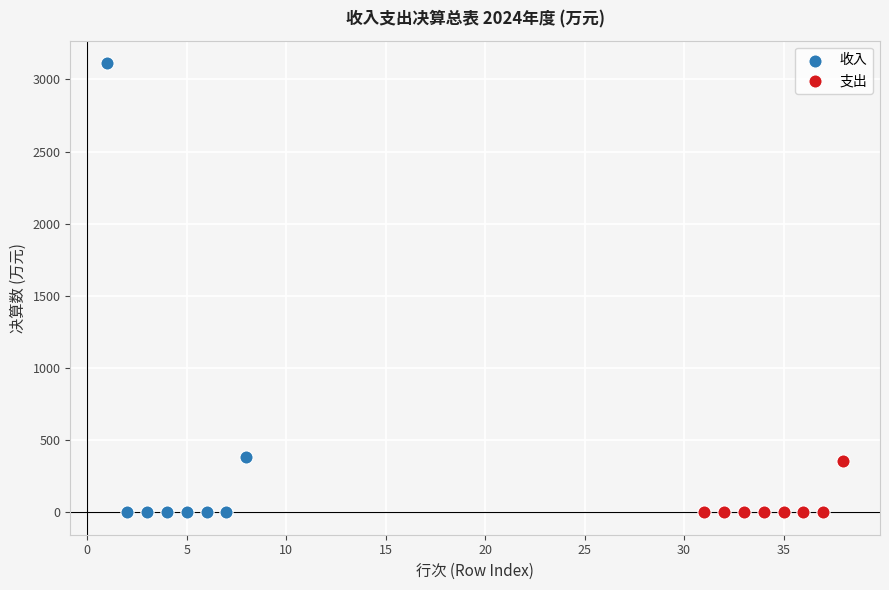

Which series has the largest Y range (max minus min)?

收入